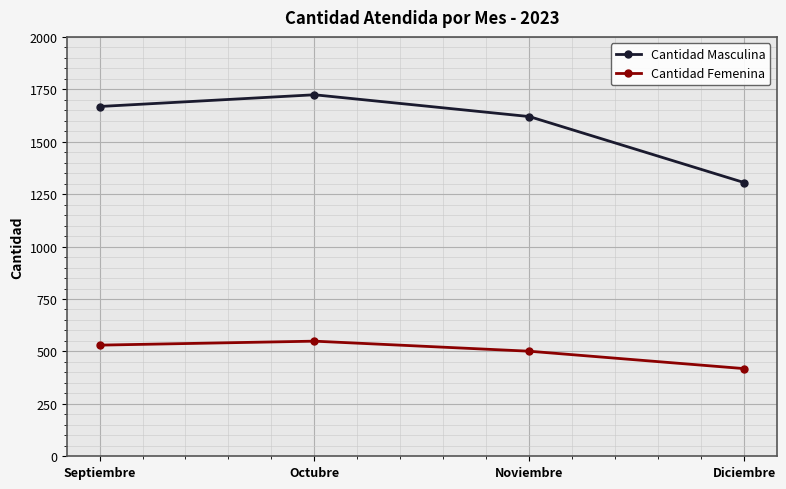

True or false: Cantidad Femenina and Cantidad Masculina cross at least once.

False